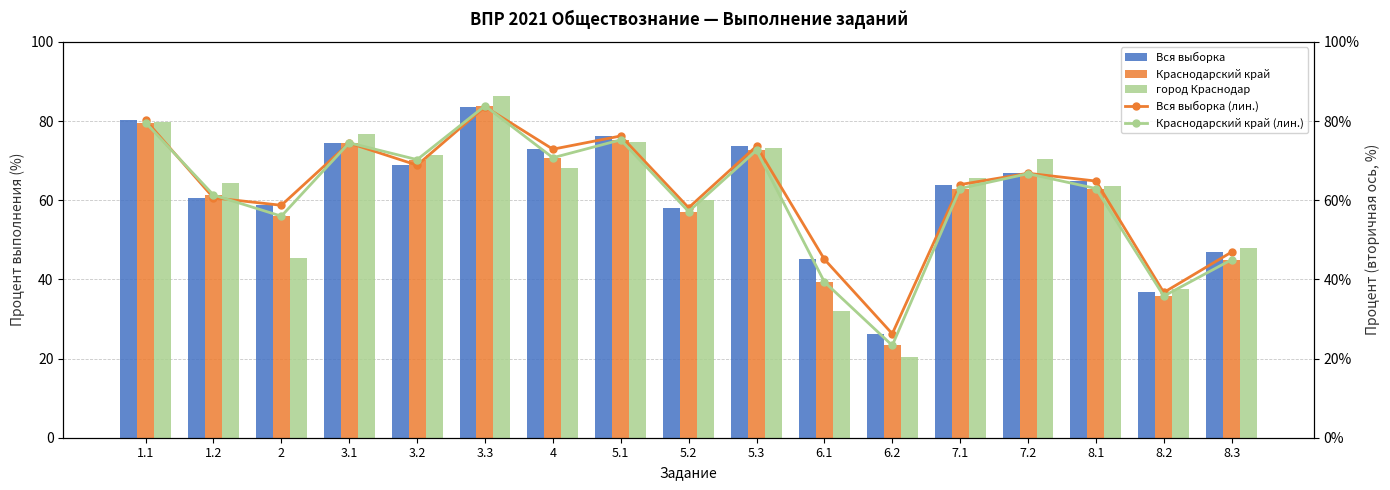

What is the total value across all series at 6.1?

200.9